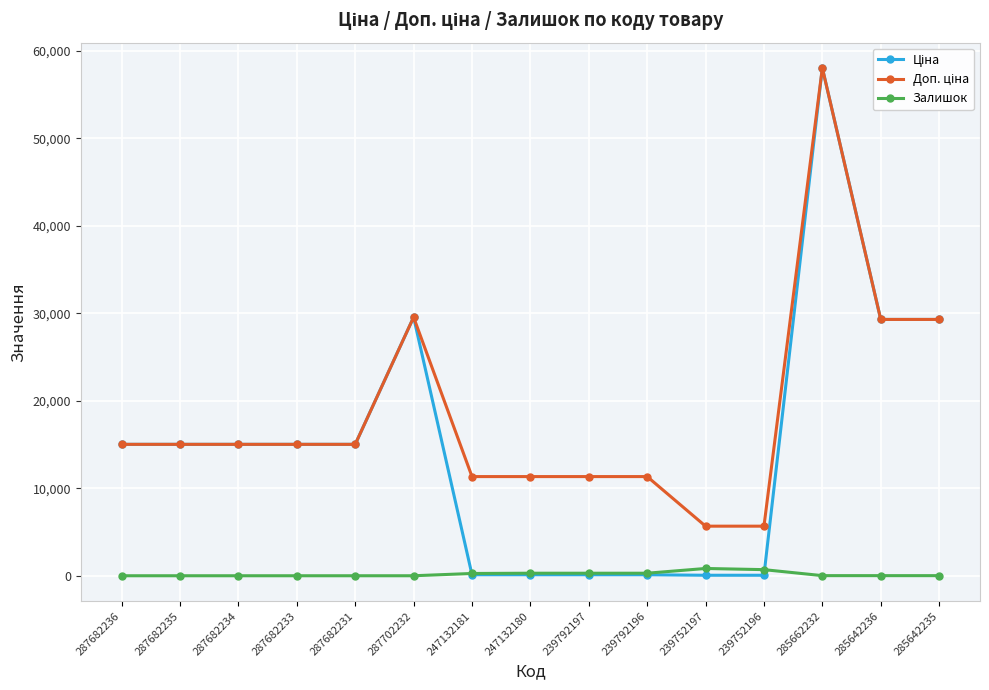

At which category is the sum across all series the highest?

285662232